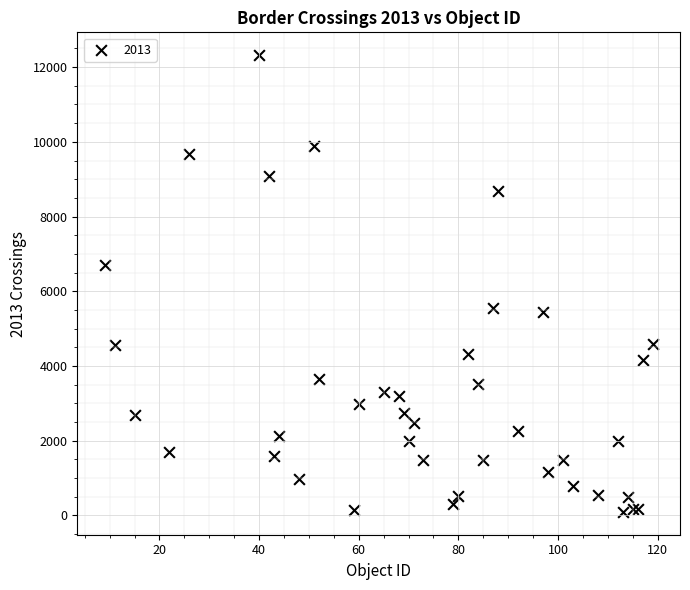

What Y value in the scatter plot is closest to 6207?

6711